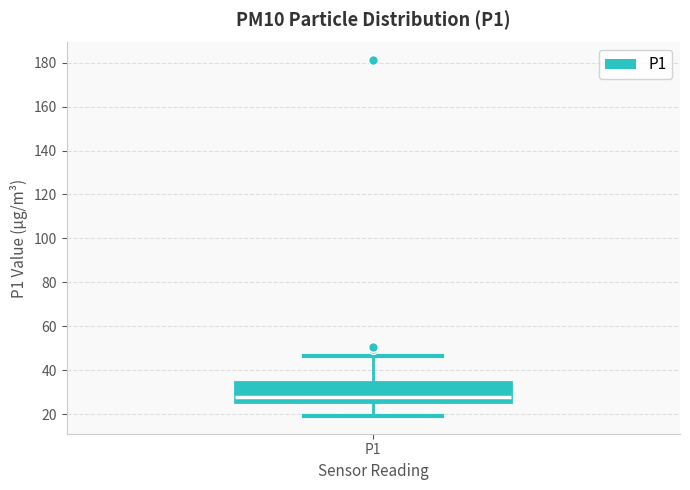

Transcribe this box plot: give where the median line is, the range the box spans, and where the two whiskers end, as read against the y-axis. The values are not printed on the chart, so give them approximately, as read against the axis.

median 28, box 26 to 34, whiskers 20 to 46